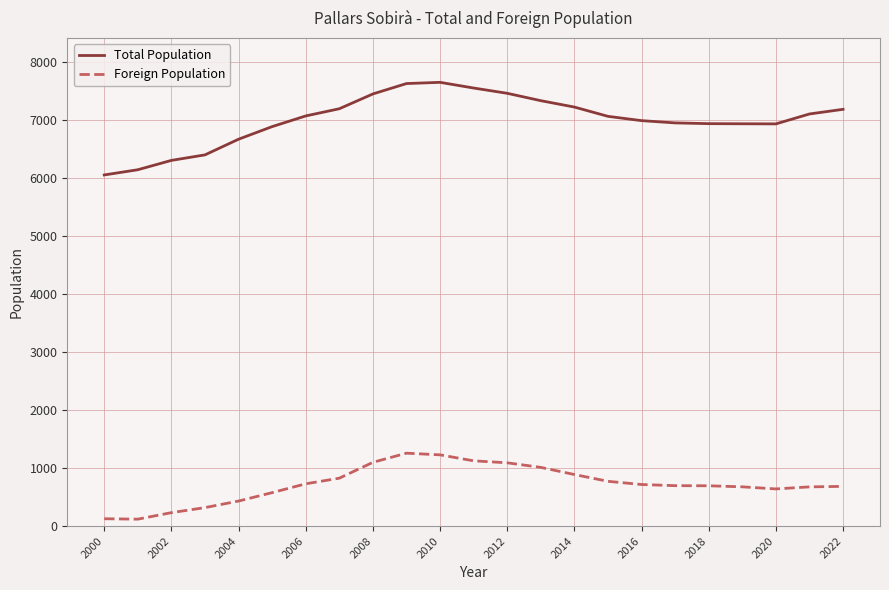

Rank the series by their maximum value, from lowest to highest.

Foreign Population, Total Population